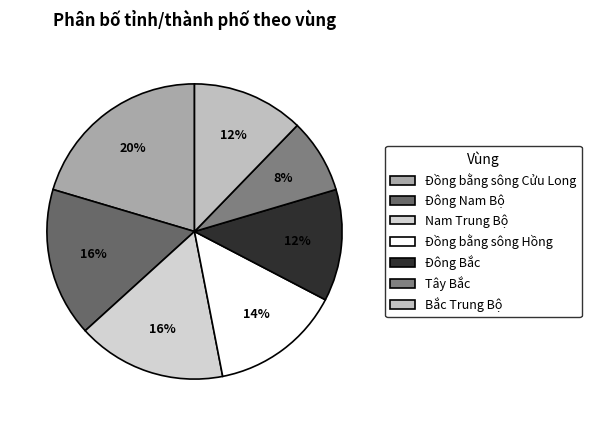

Do Nam Trung Bộ and Đồng bằng sông Hồng together represent more than half of the pie?

No